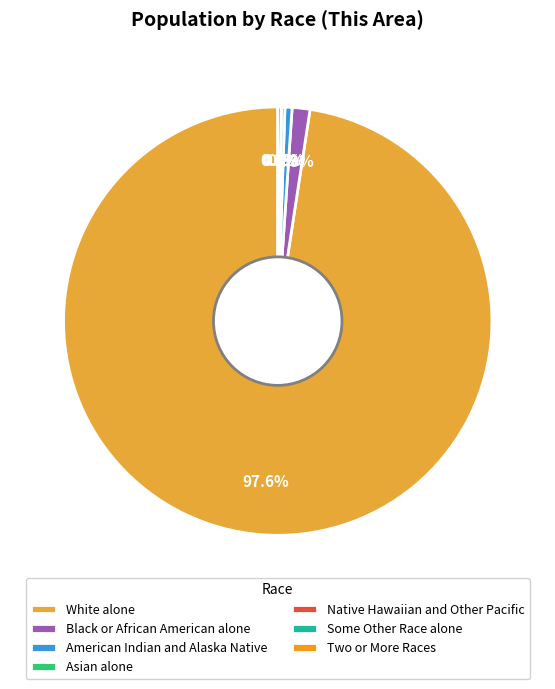

Does any single category account for the majority?

Yes